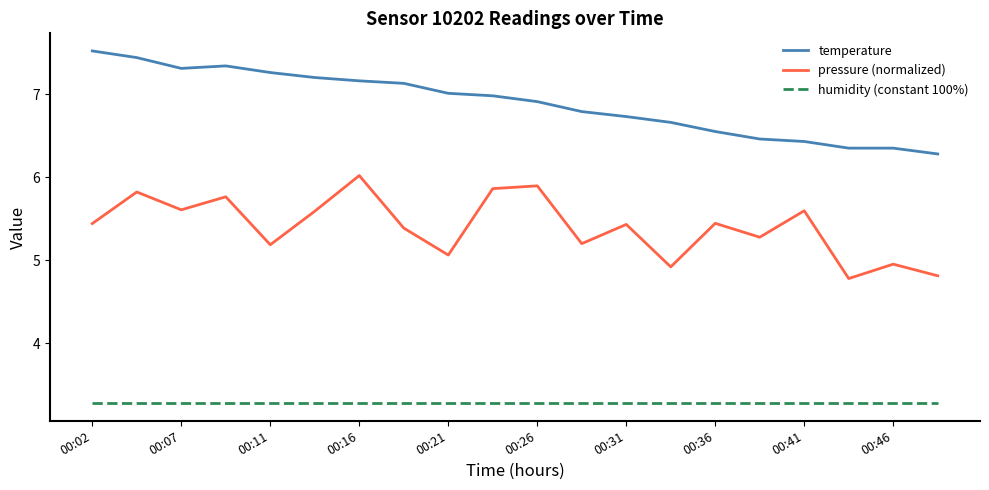

What is the maximum value shown in the chart?

7.5